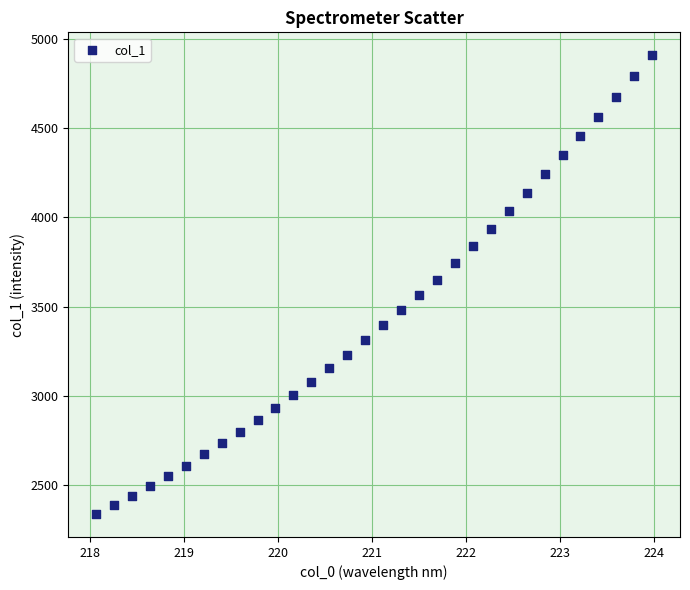

What is the range of Y values (max minus min)?

2568.2